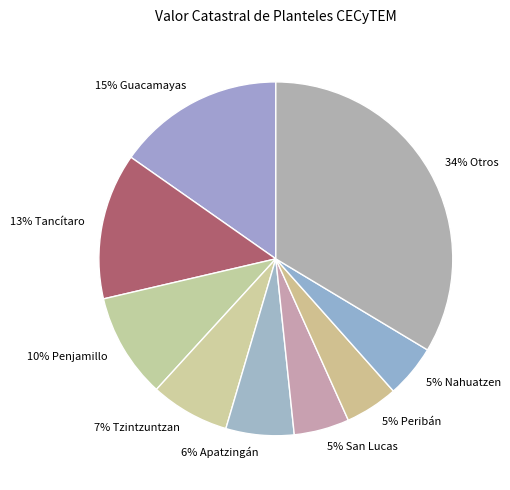

Is there any slice that represents more than half of the pie?

No